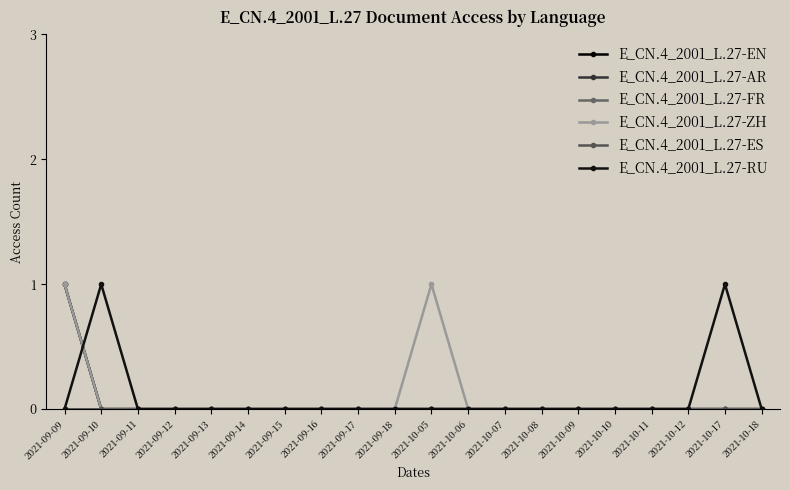

Is this an area chart (filled region under the line)?

No